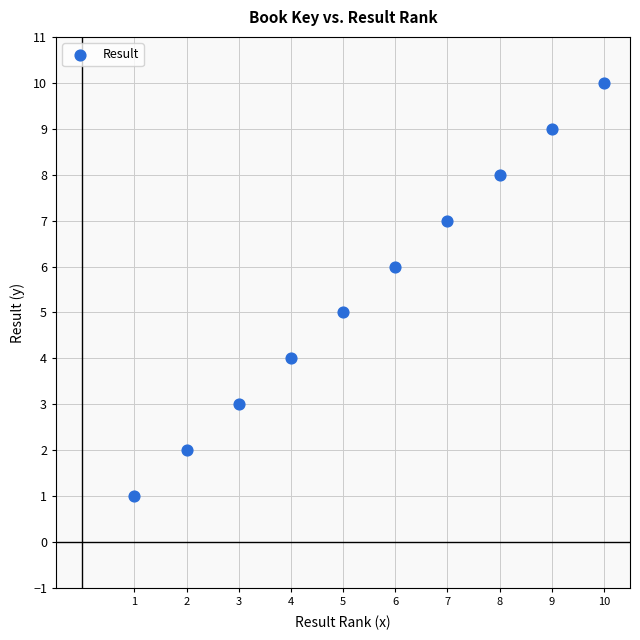

What is the range of X values (max minus min)?

9